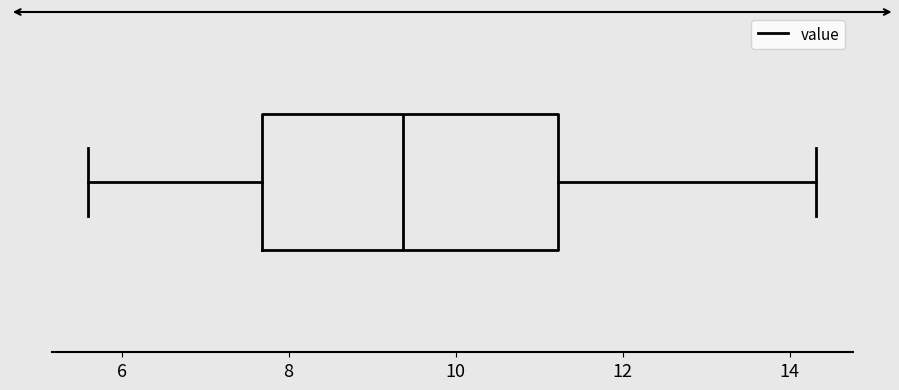

Transcribe this box plot: give where the median line is, the range the box spans, and where the two whiskers end, as read against the x-axis. The values are not printed on the chart, so give them approximately, as read against the axis.

median 9.4, box 7.6 to 11.2, whiskers 5.6 to 14.4